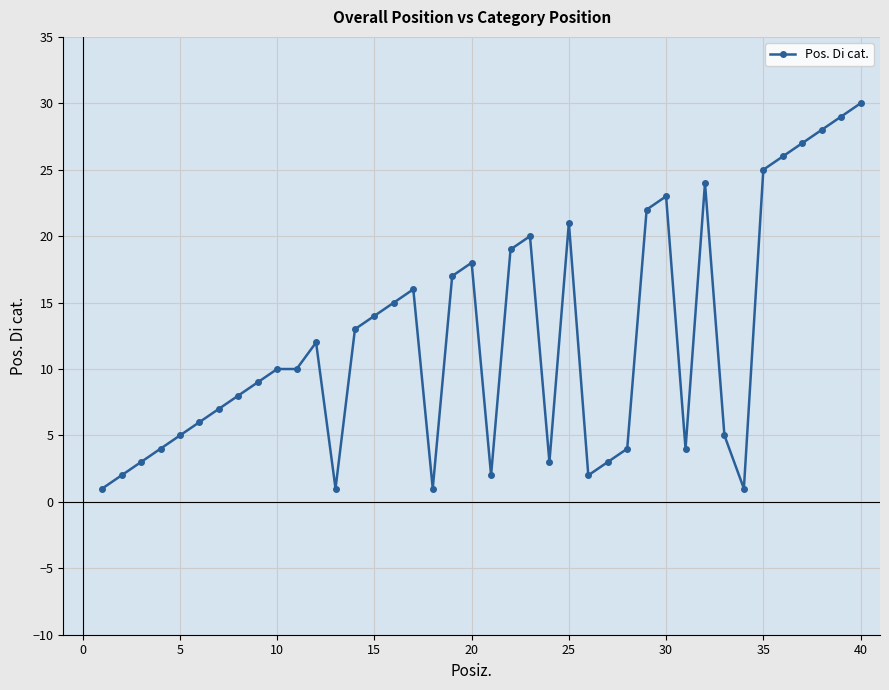

What is the average value?

12